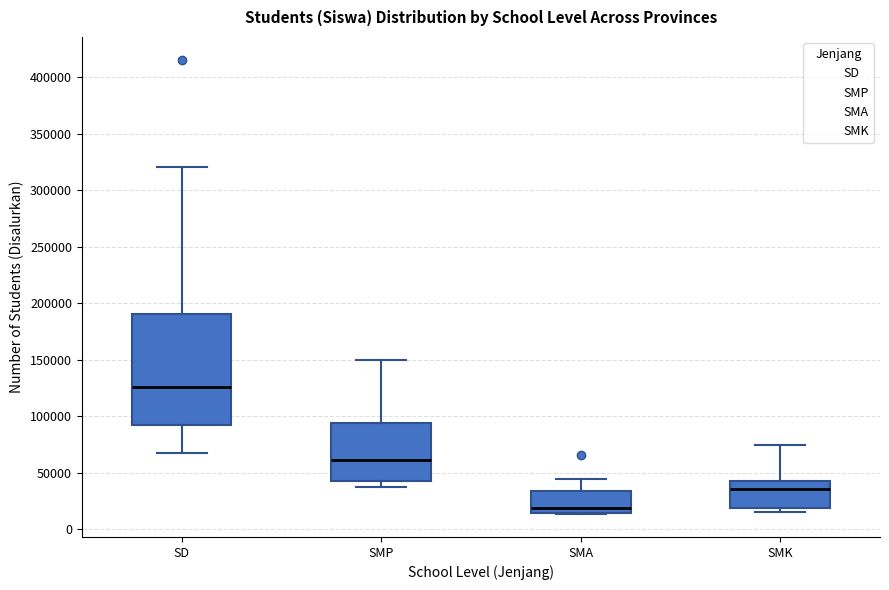

Reading left to right, transcribe this box plot: for each box, give where its median line is, the range the box spans, and where its two whiskers end, as read against the y-axis. The values are not printed on the chart, so give them approximately, as read against the axis.

SD: median 125000, box 90000 to 190000, whiskers 70000 to 320000
SMP: median 60000, box 45000 to 95000, whiskers 35000 to 150000
SMA: median 20000, box 15000 to 35000, whiskers 15000 to 45000
SMK: median 35000, box 20000 to 45000, whiskers 15000 to 75000